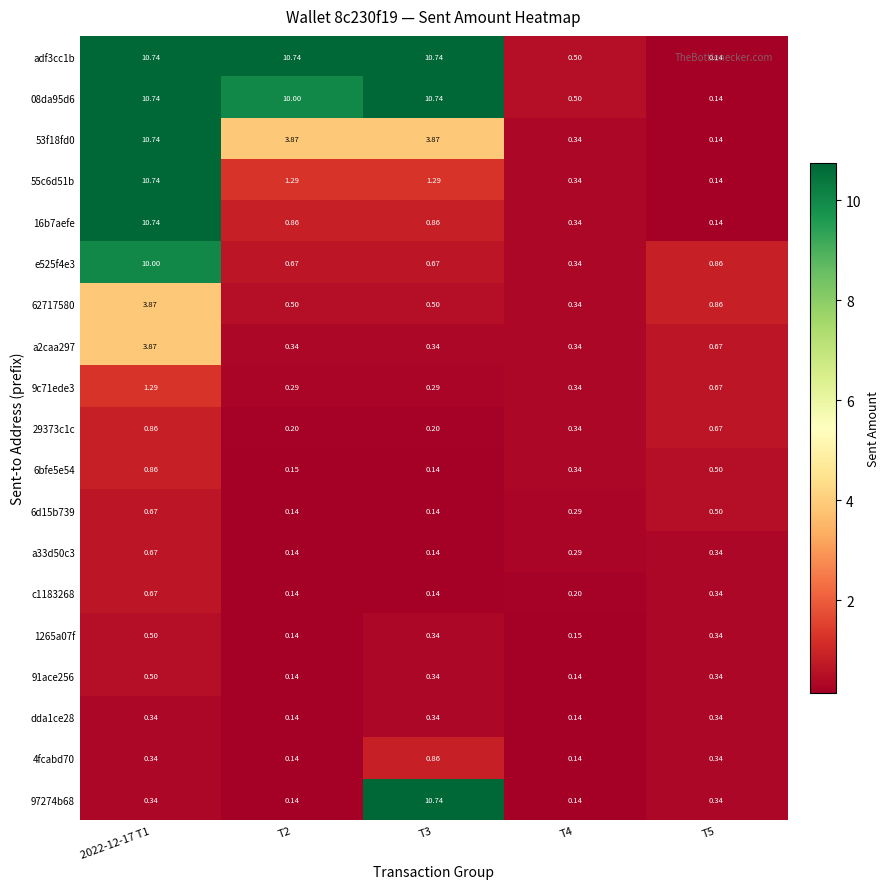

Is the value of 29373c1c at T3 greater than the value of 16b7aefe at T2?

No